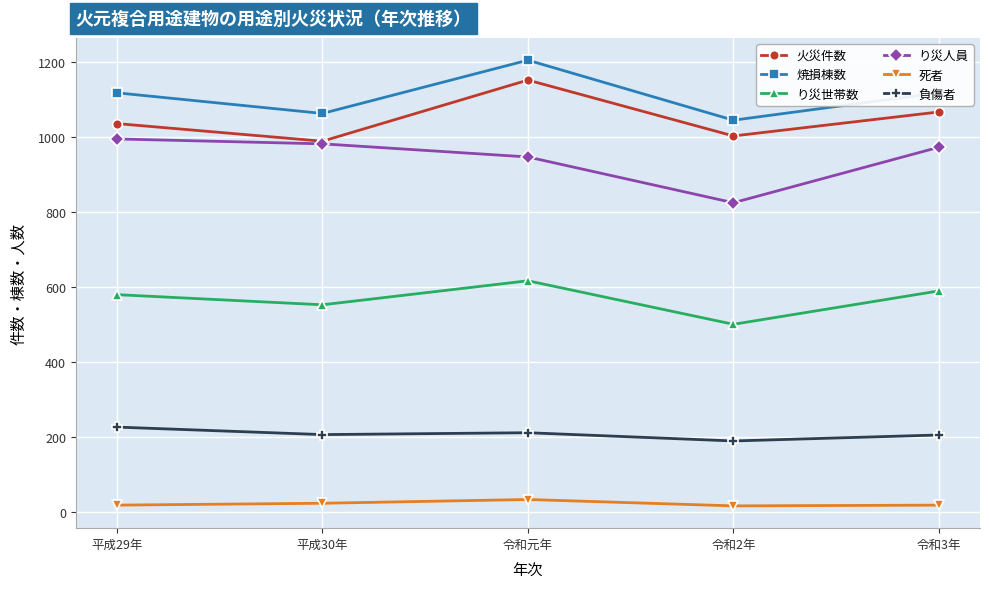

What is the label of the 4th point from the right?

平成30年